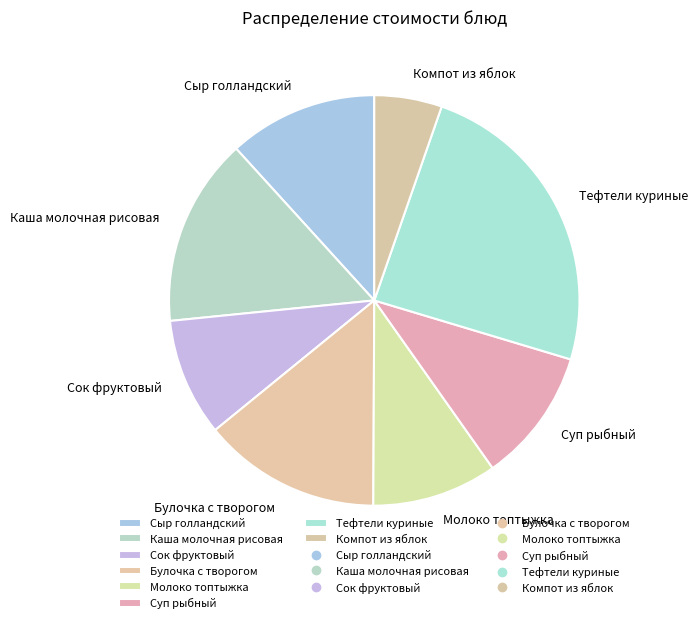

Does Тефтели куриные account for over 50% of the chart?

No